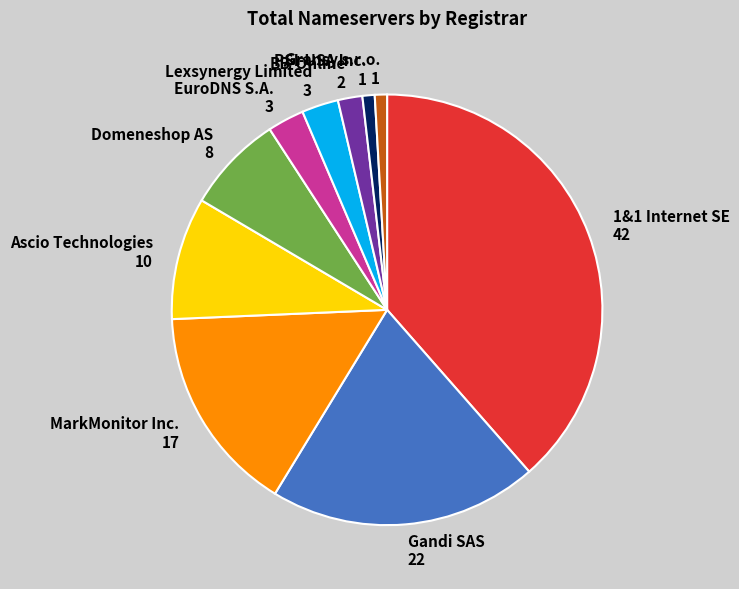

Which slice is the largest?

1&1 Internet SE 42